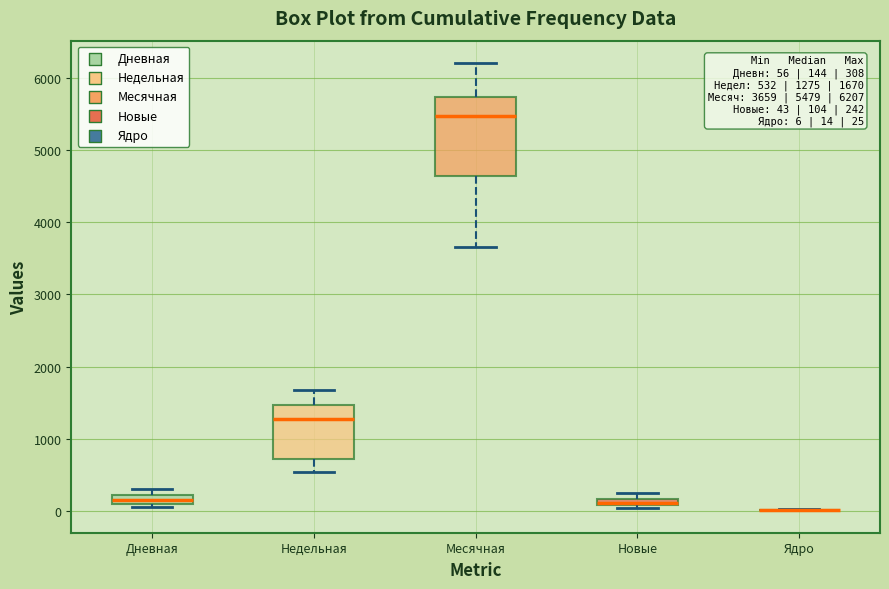

Which box is the tallest, from its lower edge to its upper edge?

Месячная